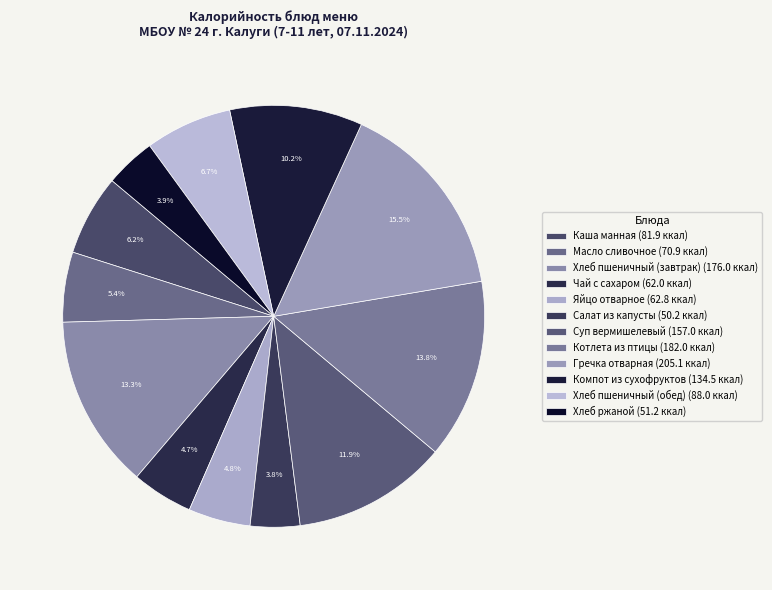

The Яйцо отварное slice represents 14% of the pie. True or false?

False